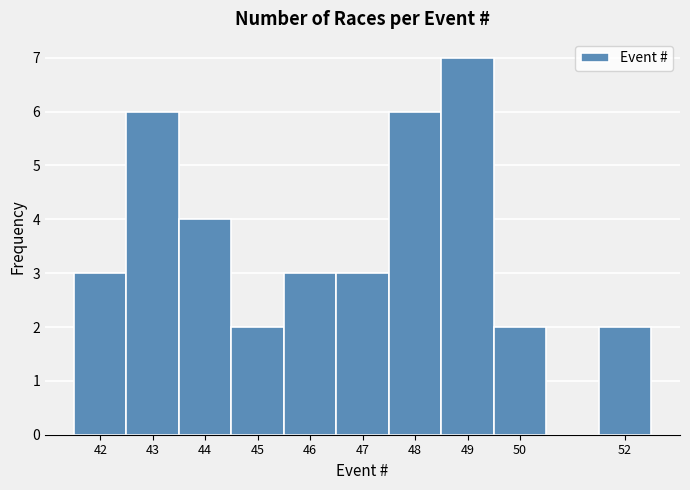

Which range on the x-axis has the tallest bar?

48.5 to 49.5